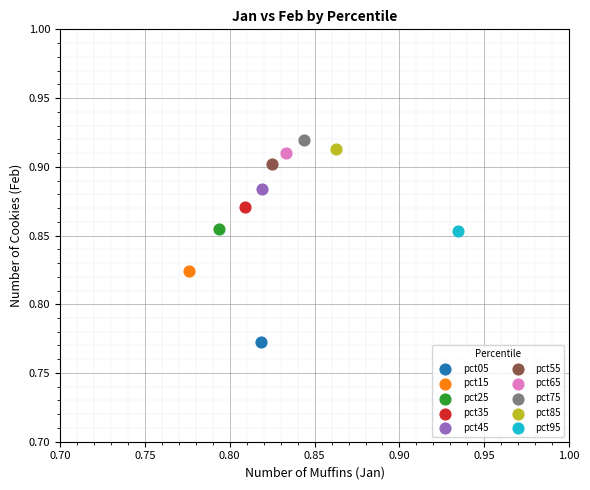

What are all the series names shown in the legend?

pct05, pct15, pct25, pct35, pct45, pct55, pct65, pct75, pct85, pct95